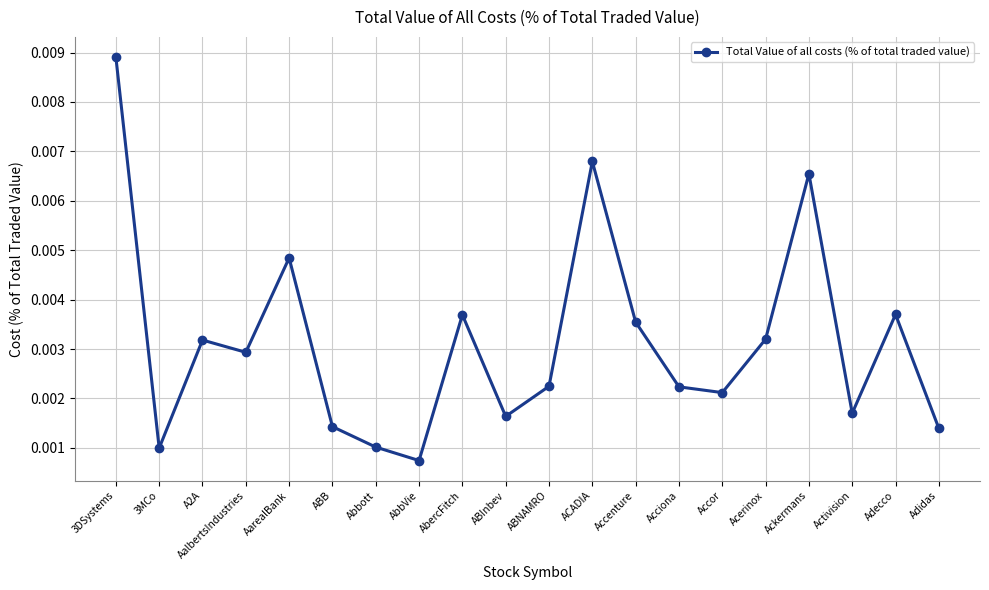

At which label is the value closest to 0?

AbbVie